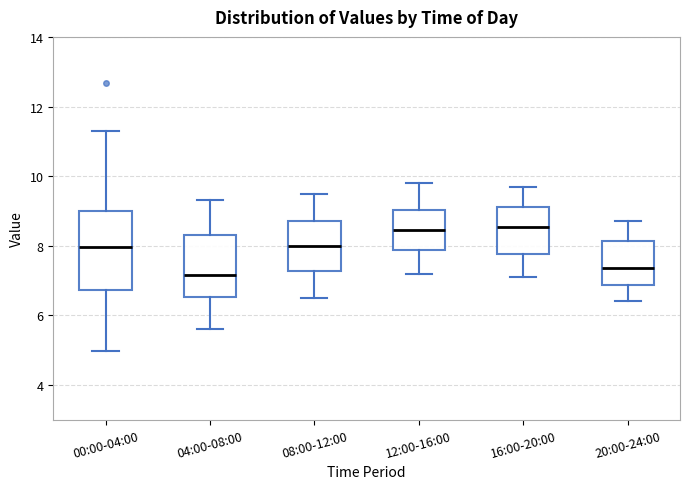

Which box is the tallest, from its lower edge to its upper edge?

00:00-04:00